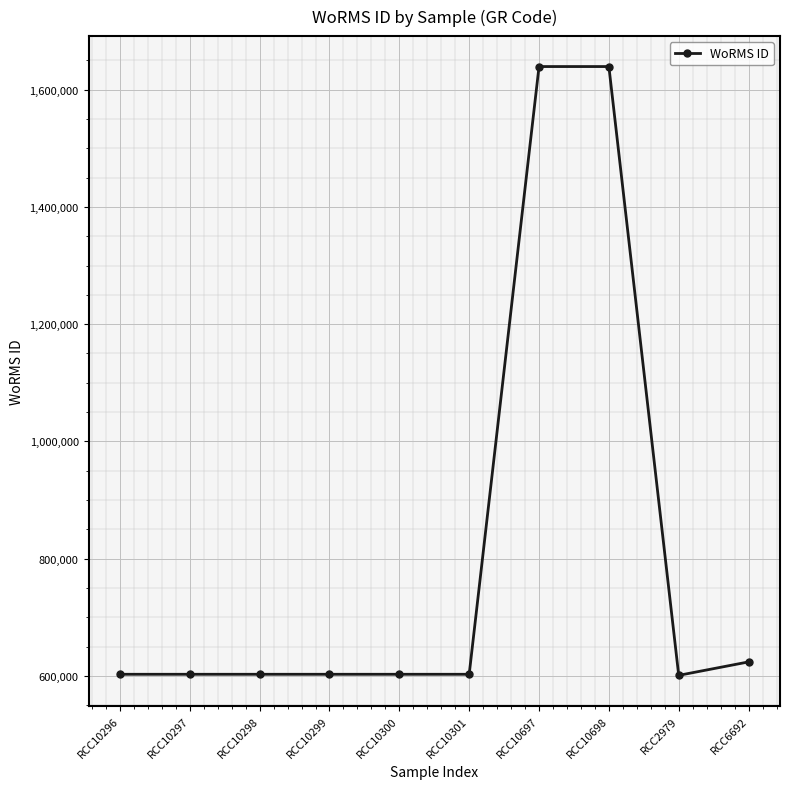

What is the label of the 8th point from the left?

RCC10698